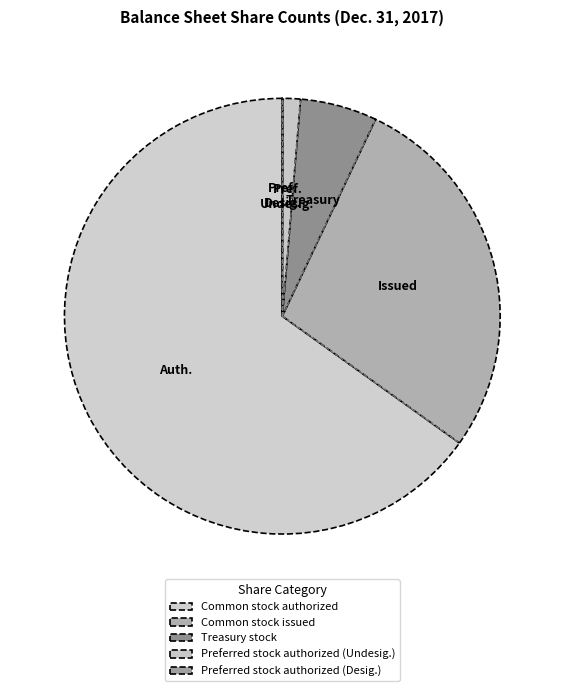

To the nearest percent, what is the difference between the largest and smallest slice percentages?

65%